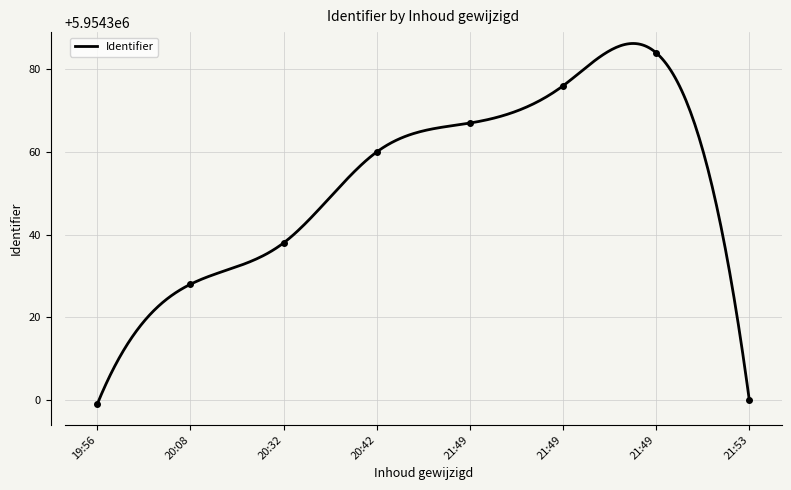

What is the change in value from 2020-04-03 19:56:15 to 2020-04-03 21:49:00?

+77